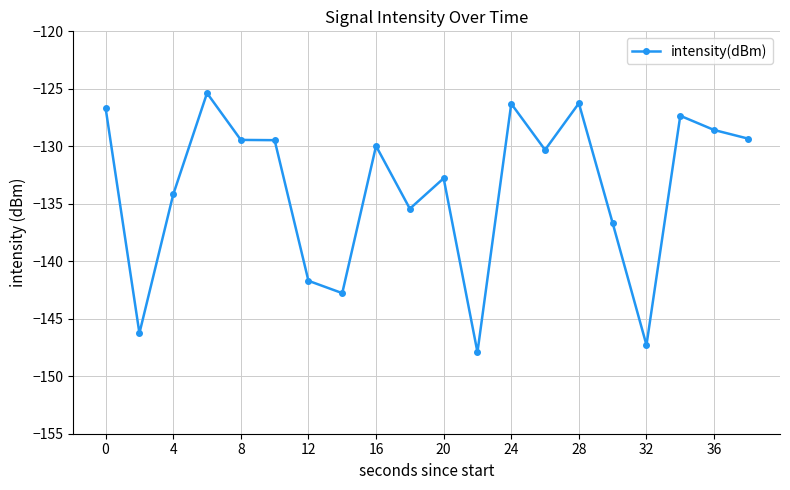

What is the value of the 19th point from the left?

-128.6